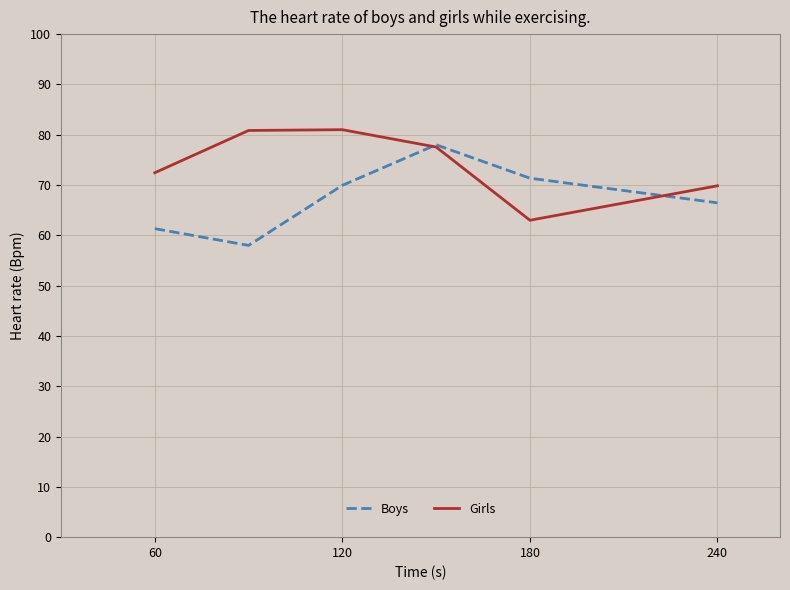

What is the maximum value shown in the chart?

81.0